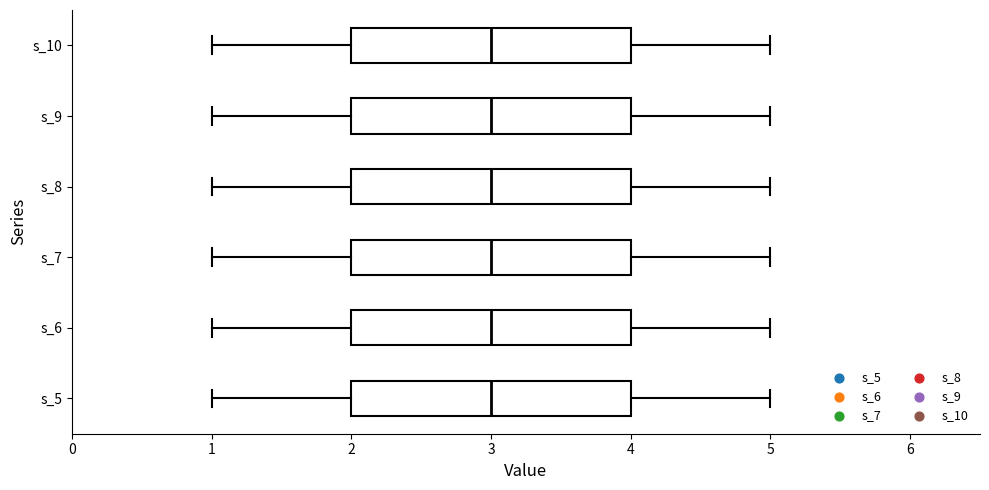

Where does the median line of the box for s_7 sit on the x-axis? The values are not printed on the chart, so give them approximately, as read against the axis.

3